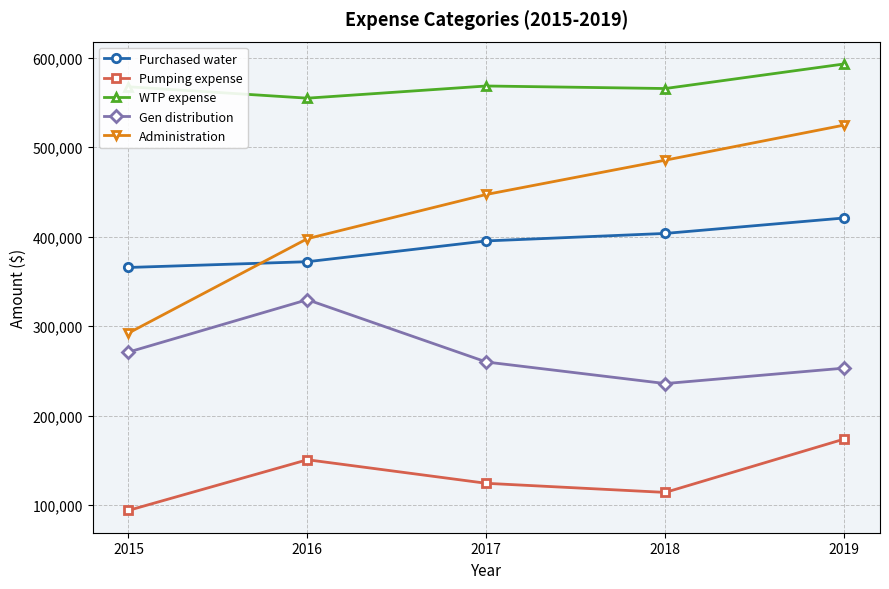

What is the difference between the highest and lowest values at 2019?

419057